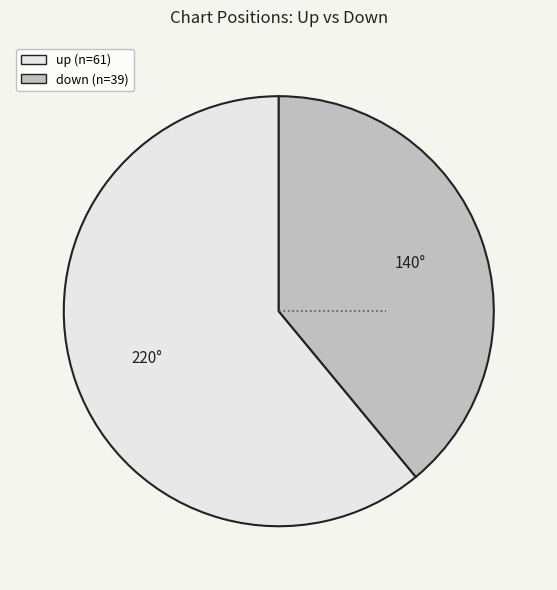

Which category has the smallest portion of the pie?

down